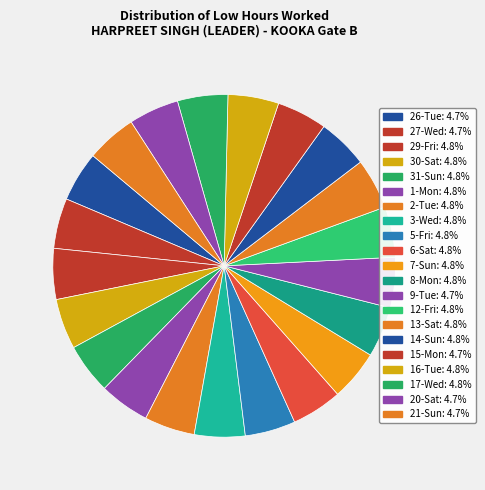

Does any single category account for the majority?

No